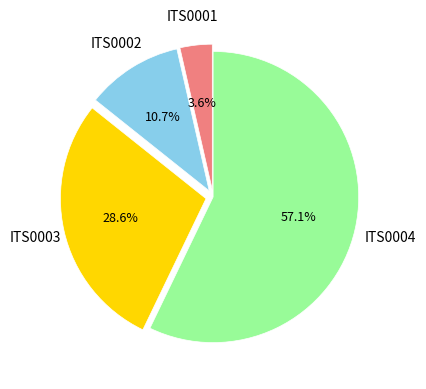

To the nearest percent, what is the difference between the largest and smallest slice percentages?

54%